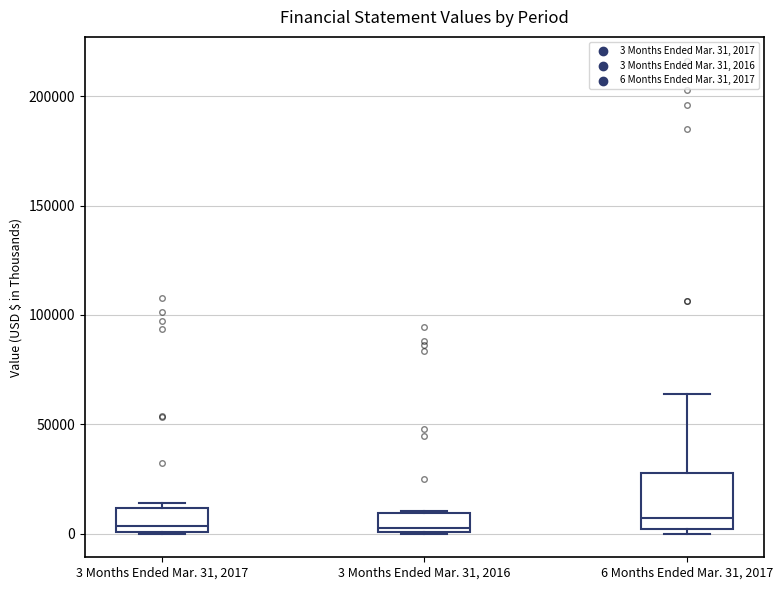

Where is the lower edge of the box for 6 Months Ended Mar. 31, 2017 on the y-axis? The values are not printed on the chart, so give them approximately, as read against the axis.

0